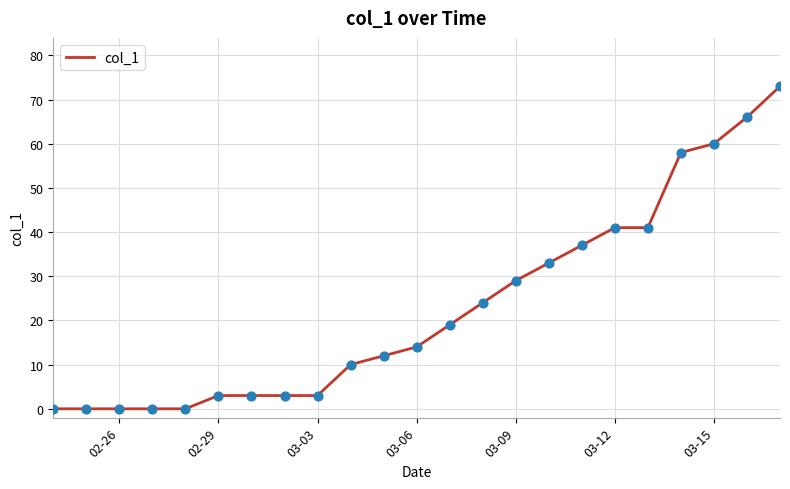

What is the greatest value displayed?

73